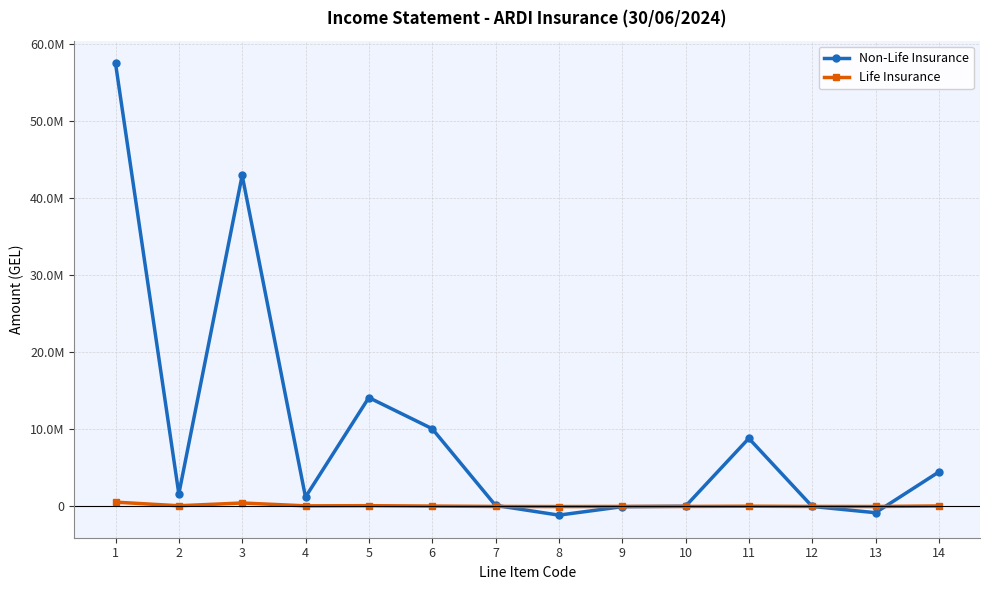

What is the greatest value displayed?

57551605.0